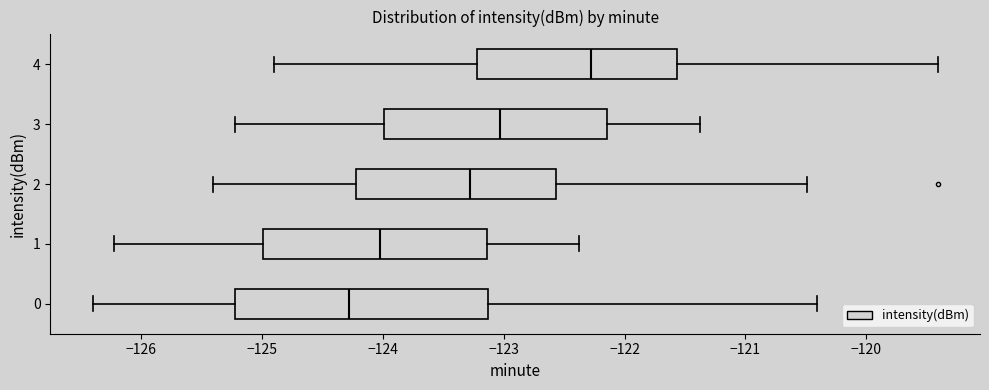

Reading bottom to top, read every box against the x-axis: the position of its median line, the range the box covers, and the ends of its whiskers. The values are not printed on the chart, so give them approximately, as read against the axis.

0: median -124.3, box -125.2 to -123.1, whiskers -126.4 to -120.4
1: median -124.0, box -125.0 to -123.1, whiskers -126.2 to -122.4
2: median -123.3, box -124.2 to -122.6, whiskers -125.4 to -120.5
3: median -123.0, box -124.0 to -122.1, whiskers -125.2 to -121.4
4: median -122.3, box -123.2 to -121.6, whiskers -124.9 to -119.4